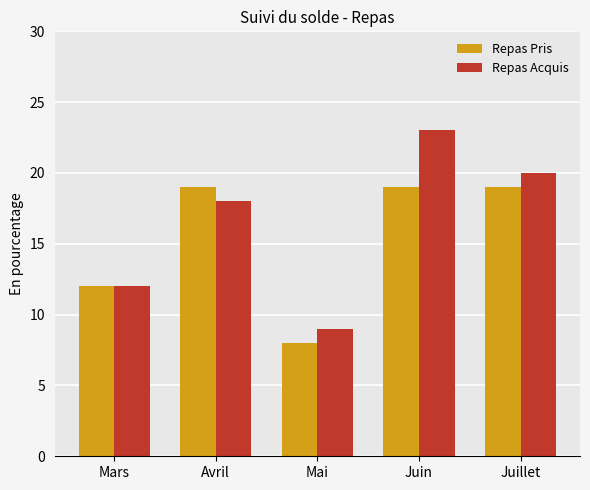

Is it true that Repas Acquis equals 10 at Juin?

False